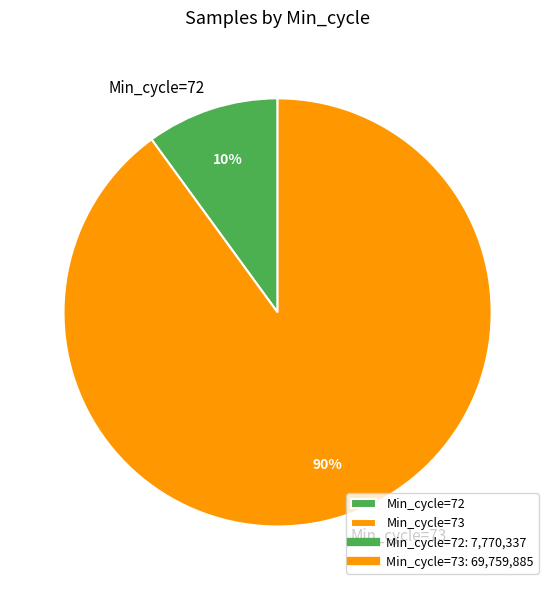

Which has a higher value, Min_cycle=73 or Min_cycle=72?

Min_cycle=73